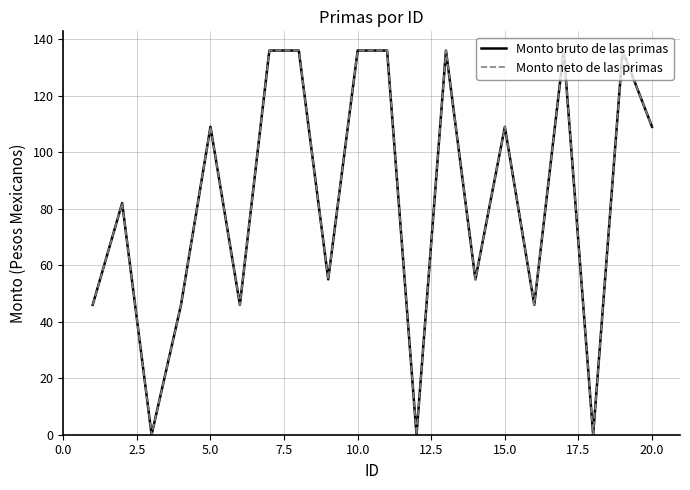

Does the chart display data point markers on the line(s)?

No